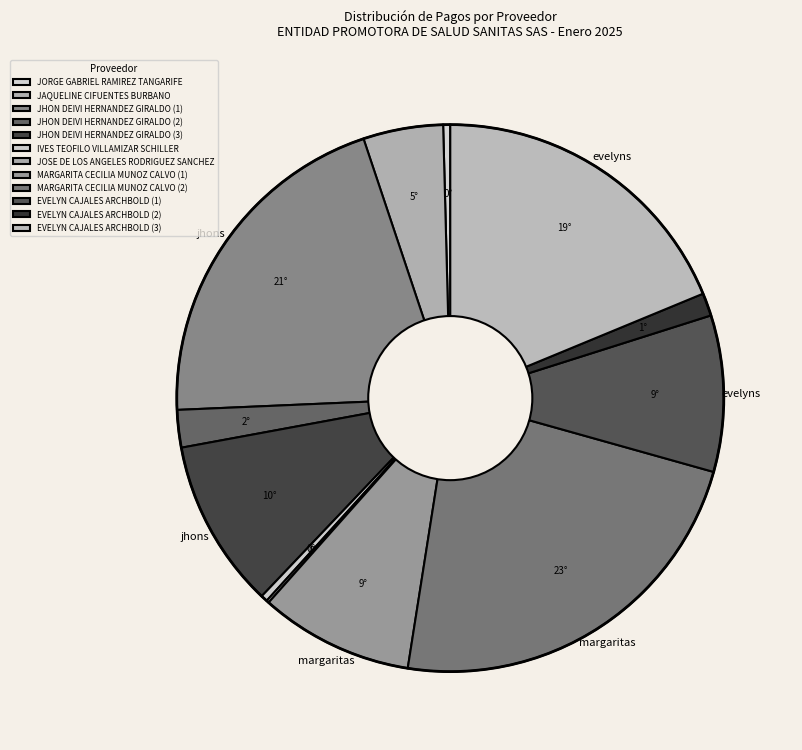

Which slice is the largest?

MARGARITA CECILIA MUNOZ CALVO (2)